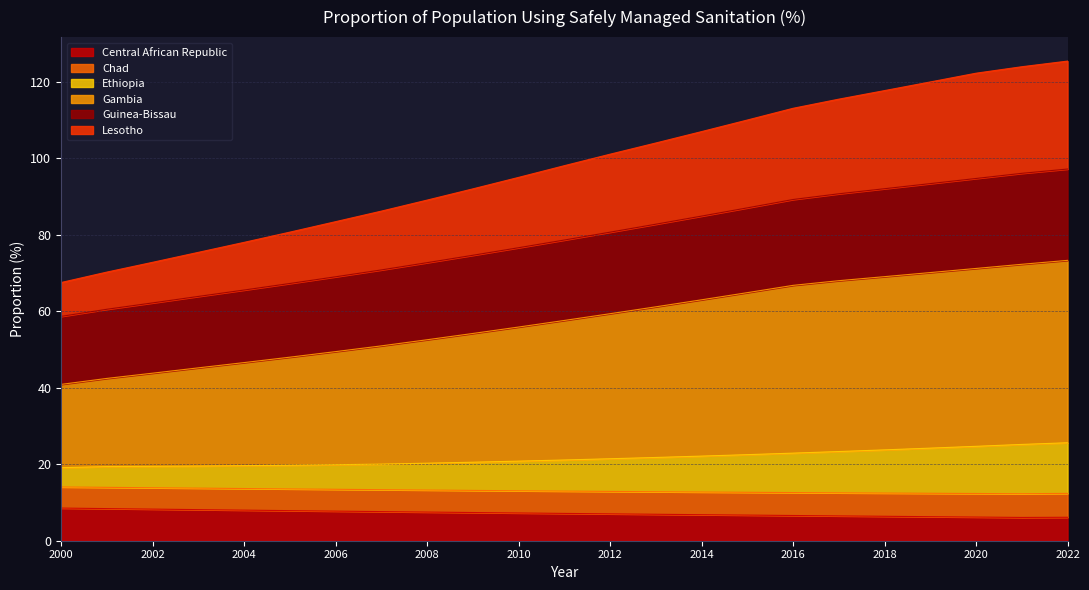

What is the minimum value for Central African Republic?

6.1